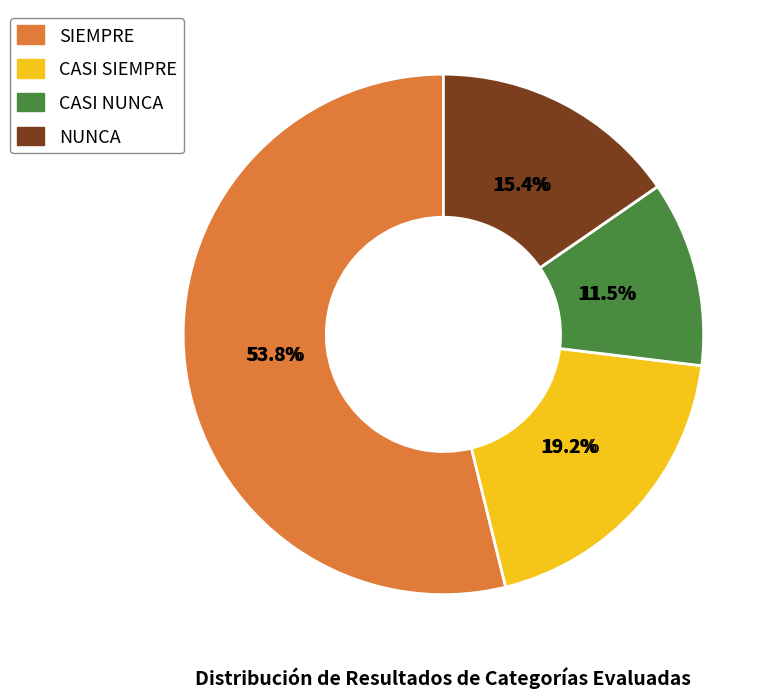

Count the number of slices in the pie.

4